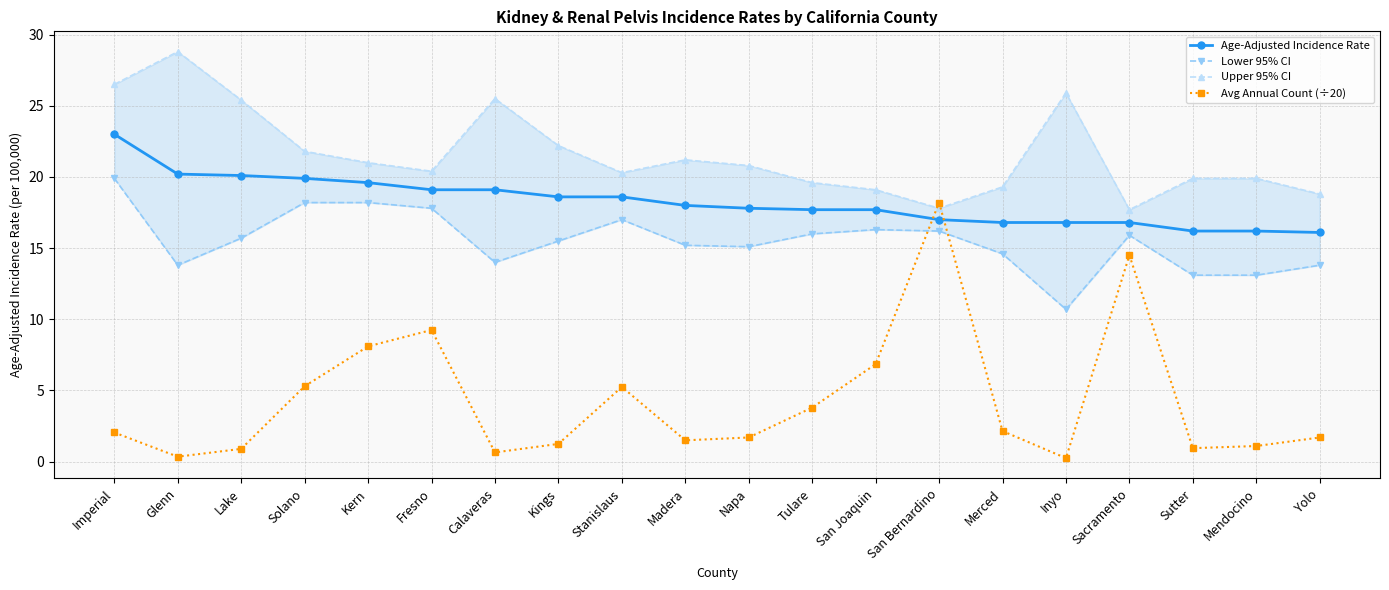

Reading left to right, transcribe all the data shown in this chart.

Age-Adjusted Incidence Rate: Imperial=23.0	Glenn=20.2	Lake=20.1	Solano=19.9	Kern=19.6	Fresno=19.1	Calaveras=19.1	Kings=18.6	Stanislaus=18.6	Madera=18.0	Napa=17.8	Tulare=17.7	San Joaquin=17.7	San Bernardino=17.0	Merced=16.8	Inyo=16.8	Sacramento=16.8	Sutter=16.2	Mendocino=16.2	Yolo=16.1
Lower 95% CI: Imperial=19.9	Glenn=13.8	Lake=15.7	Solano=18.2	Kern=18.2	Fresno=17.8	Calaveras=14.0	Kings=15.5	Stanislaus=17.0	Madera=15.2	Napa=15.1	Tulare=16.0	San Joaquin=16.3	San Bernardino=16.2	Merced=14.6	Inyo=10.7	Sacramento=15.9	Sutter=13.1	Mendocino=13.1	Yolo=13.8
Upper 95% CI: Imperial=26.5	Glenn=28.8	Lake=25.4	Solano=21.8	Kern=21.0	Fresno=20.4	Calaveras=25.5	Kings=22.2	Stanislaus=20.3	Madera=21.2	Napa=20.8	Tulare=19.6	San Joaquin=19.1	San Bernardino=17.8	Merced=19.3	Inyo=25.9	Sacramento=17.7	Sutter=19.9	Mendocino=19.9	Yolo=18.8
Avg Annual Count (÷20): Imperial=2.0	Glenn=0.3	Lake=0.9	Solano=5.3	Kern=8.1	Fresno=9.2	Calaveras=0.7	Kings=1.2	Stanislaus=5.2	Madera=1.5	Napa=1.7	Tulare=3.8	San Joaquin=6.8	San Bernardino=18.2	Merced=2.1	Inyo=0.2	Sacramento=14.5	Sutter=0.9	Mendocino=1.1	Yolo=1.7